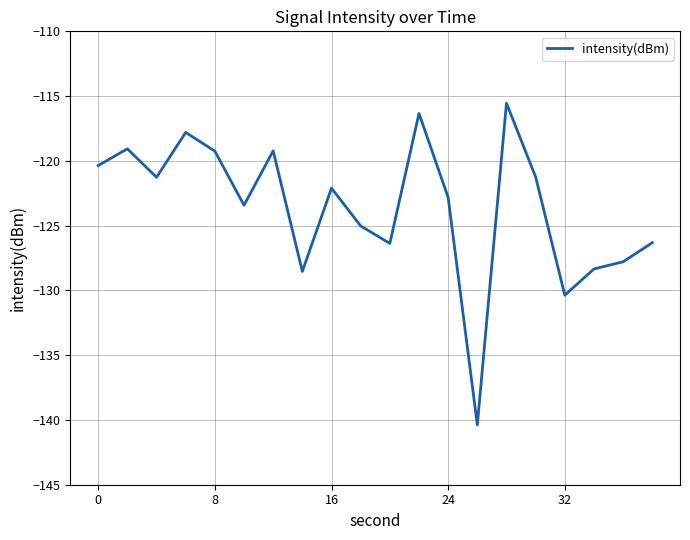

What is the smallest value displayed?

-140.4